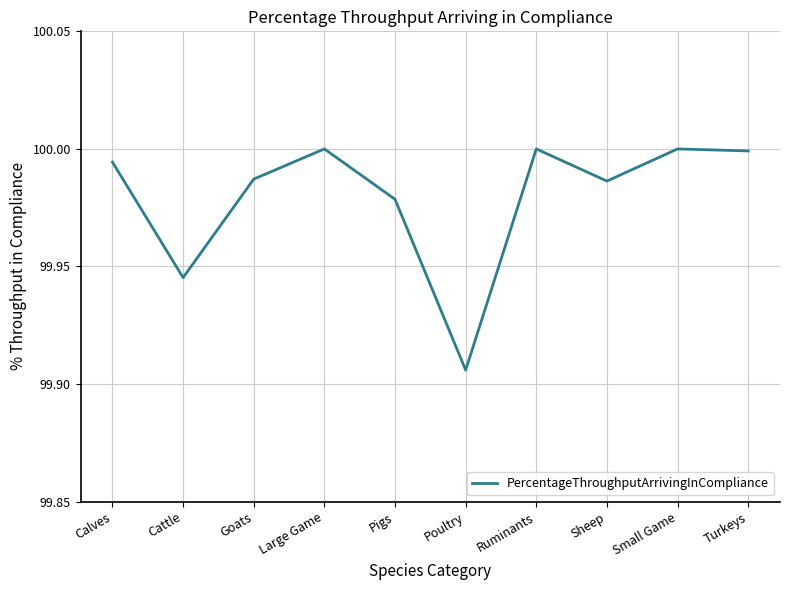

True or false: the data shows 63.4 at Ruminants.

False